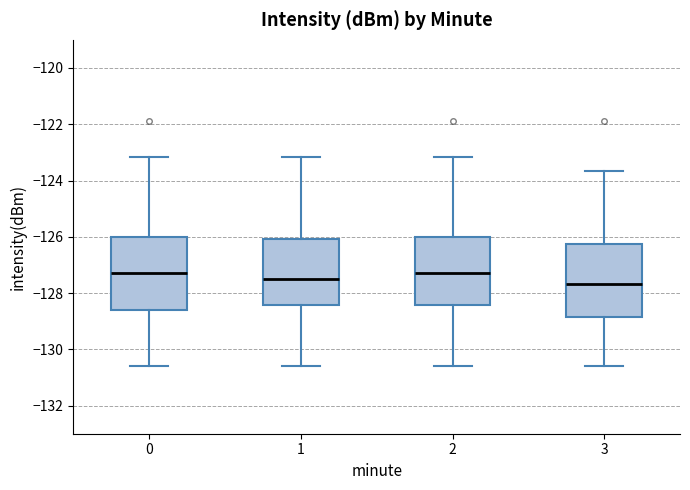

Reading left to right, transcribe this box plot: for each box, give where its median line is, the range the box spans, and where its two whiskers end, as read against the y-axis. The values are not printed on the chart, so give them approximately, as read against the axis.

0: median -127.2, box -128.6 to -126.0, whiskers -130.6 to -123.2
1: median -127.4, box -128.4 to -126.0, whiskers -130.6 to -123.2
2: median -127.2, box -128.4 to -126.0, whiskers -130.6 to -123.2
3: median -127.6, box -128.8 to -126.2, whiskers -130.6 to -123.6